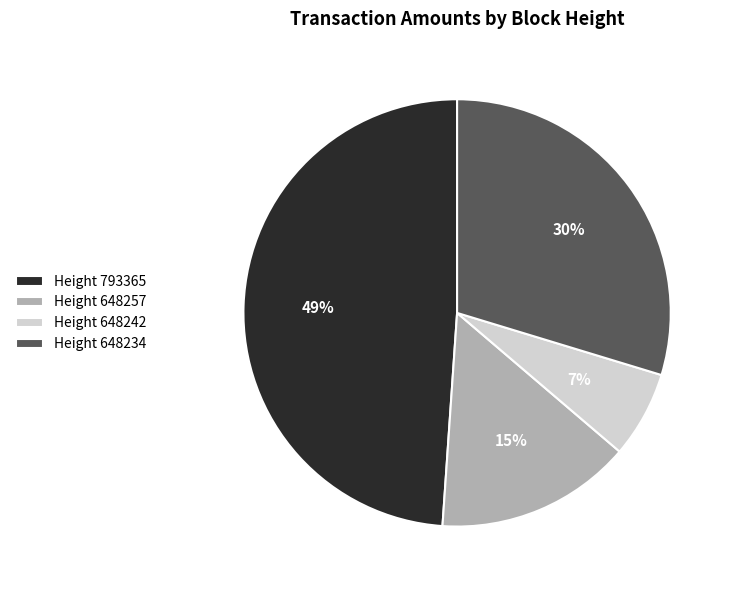

Rank the categories by value from lowest to highest.

Height 648242, Height 648257, Height 648234, Height 793365